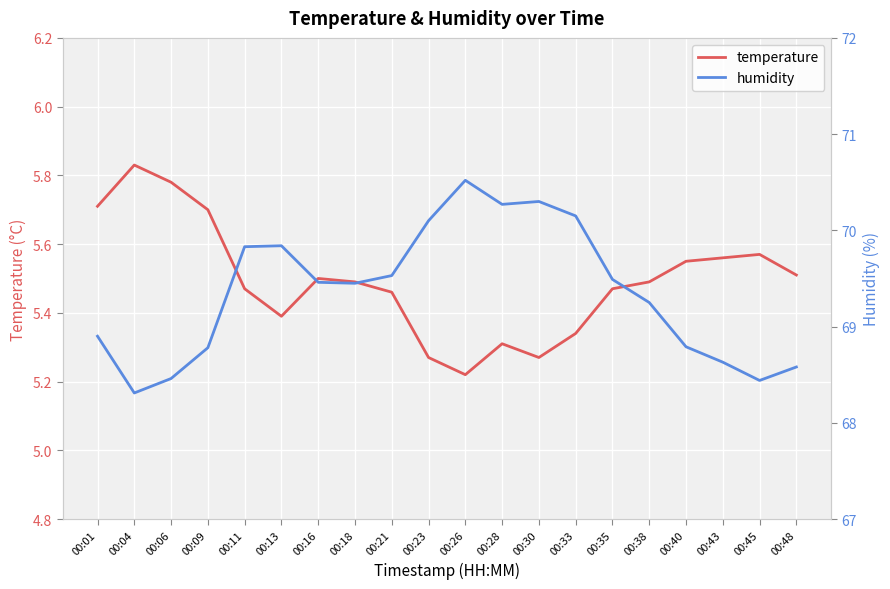

True or false: humidity and temperature cross at least once.

False